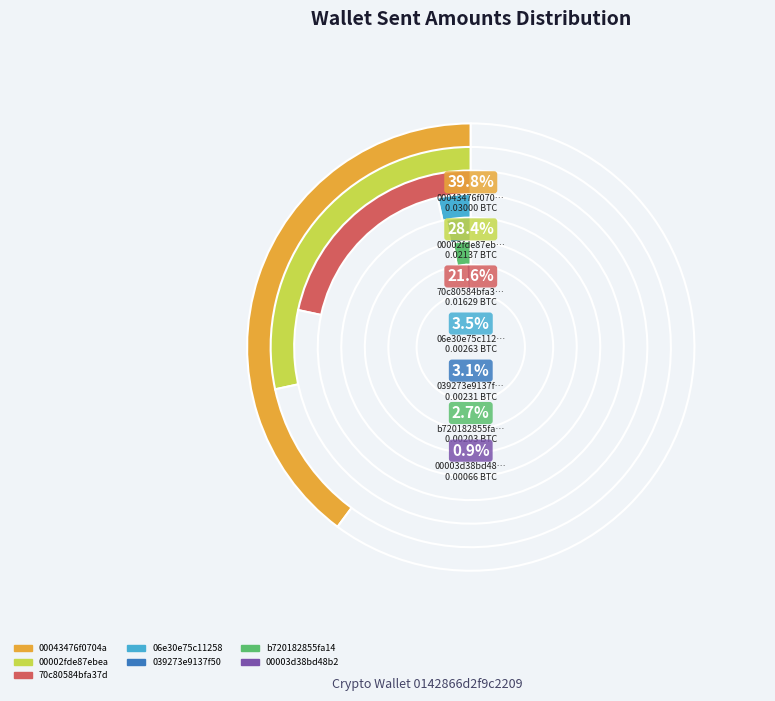

What percentage is the 039273e9137f5029 slice, to the nearest percent?

3%